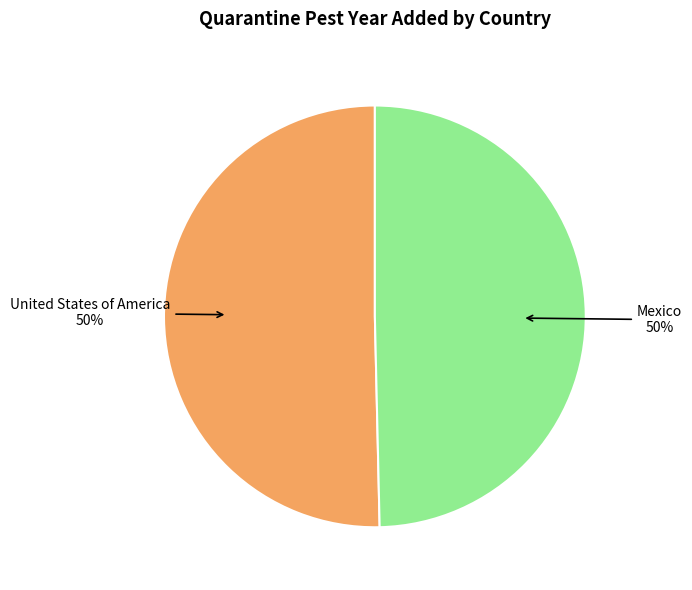

To the nearest percent, what is the average slice percentage?

50%